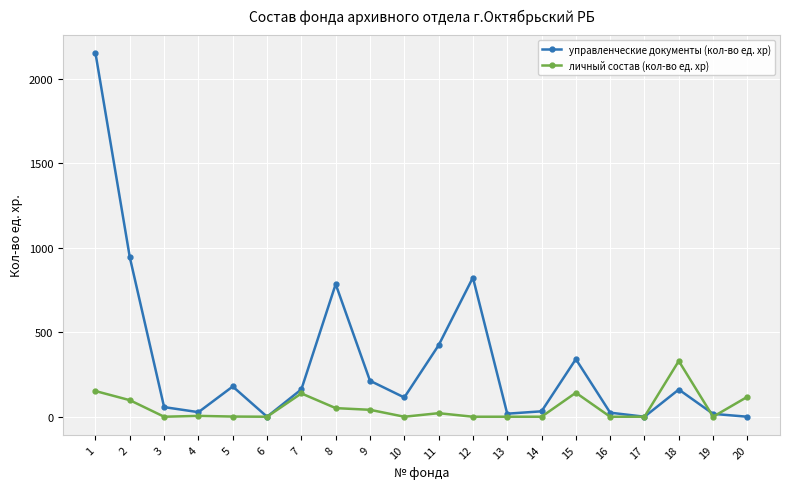

What is the greatest value displayed?

2152